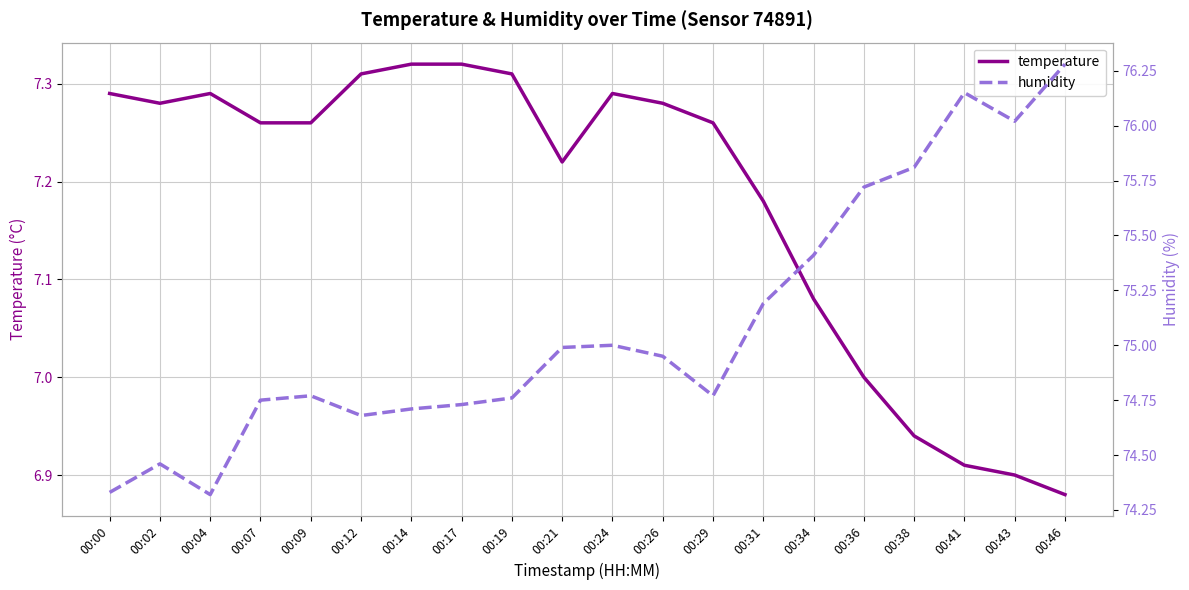

What are all the series names shown in the legend?

temperature, humidity